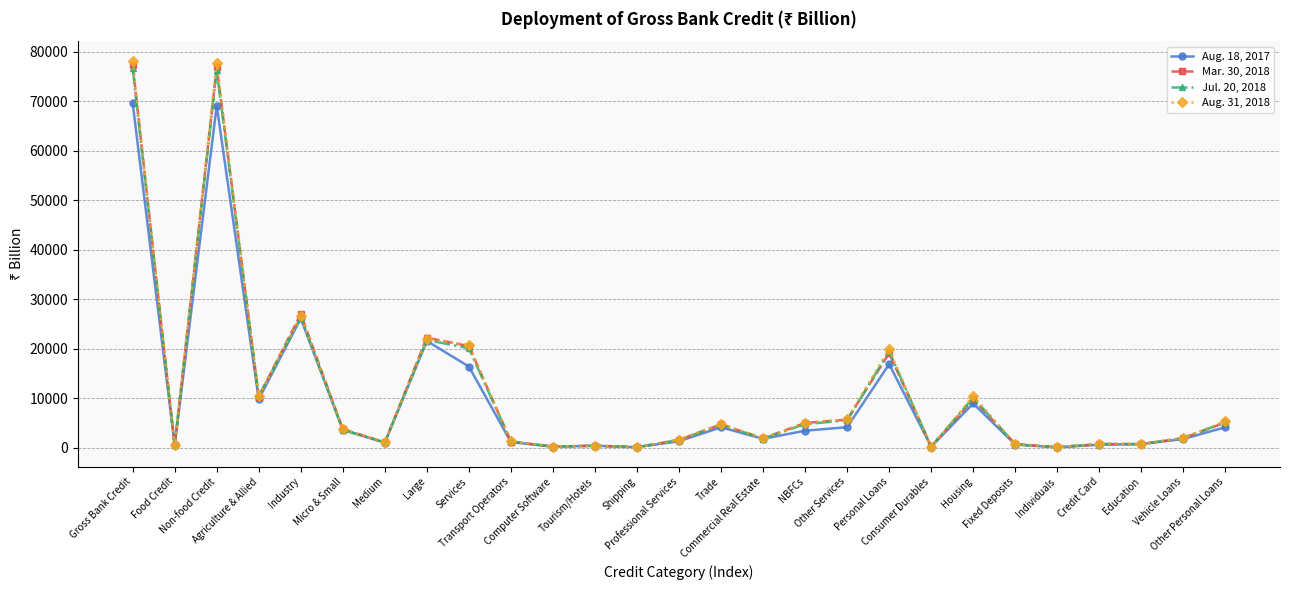

What is the label of the 1st point from the right?

Other Personal Loans